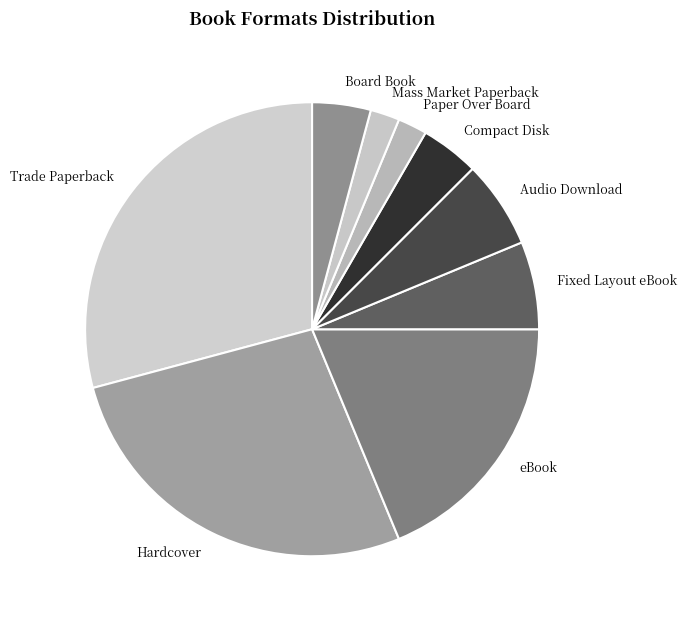

Does any single category account for the majority?

No